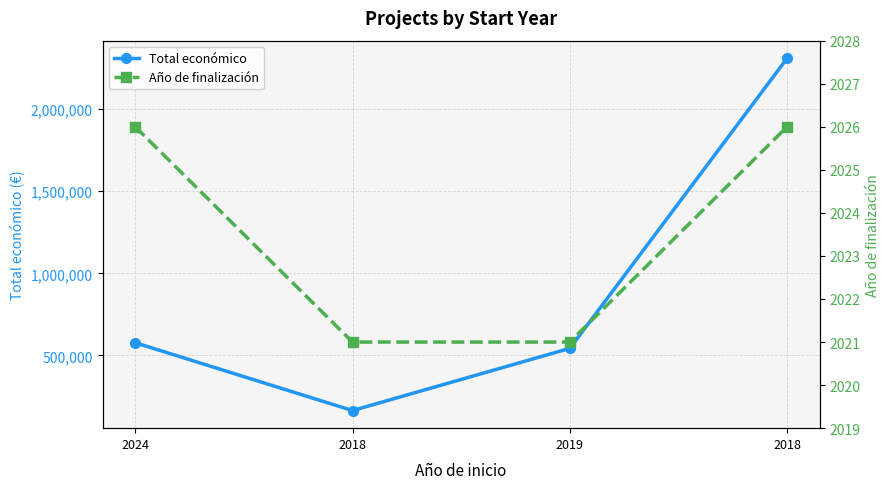

Reading right to left, what are all the values shown in this chart?

Total económico: 2018=2310026	2019=543404	2018=164600	2024=577638
Año de finalización: 2018=2026	2019=2021	2018=2021	2024=2026